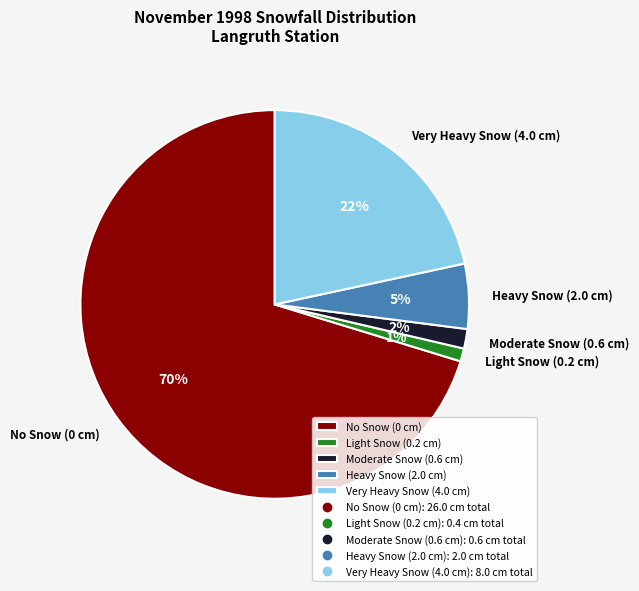

Which category has the biggest portion of the pie?

No Snow (0 cm)